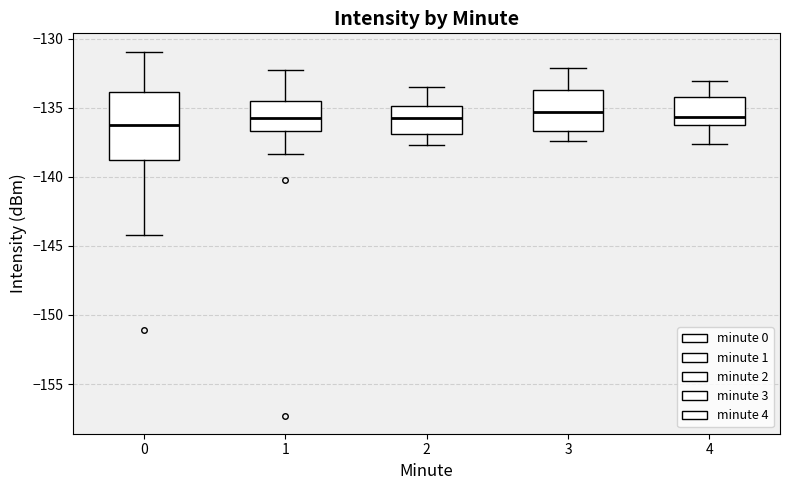

Reading left to right, transcribe this box plot: for each box, give where its median line is, the range the box spans, and where its two whiskers end, as read against the y-axis. The values are not printed on the chart, so give them approximately, as read against the axis.

0: median -136.5, box -139.0 to -134.0, whiskers -144.0 to -131.0
1: median -135.5, box -136.5 to -134.5, whiskers -138.5 to -132.5
2: median -135.5, box -137.0 to -135.0, whiskers -137.5 to -133.5
3: median -135.5, box -136.5 to -133.5, whiskers -137.5 to -132.0
4: median -135.5, box -136.5 to -134.0, whiskers -137.5 to -133.0